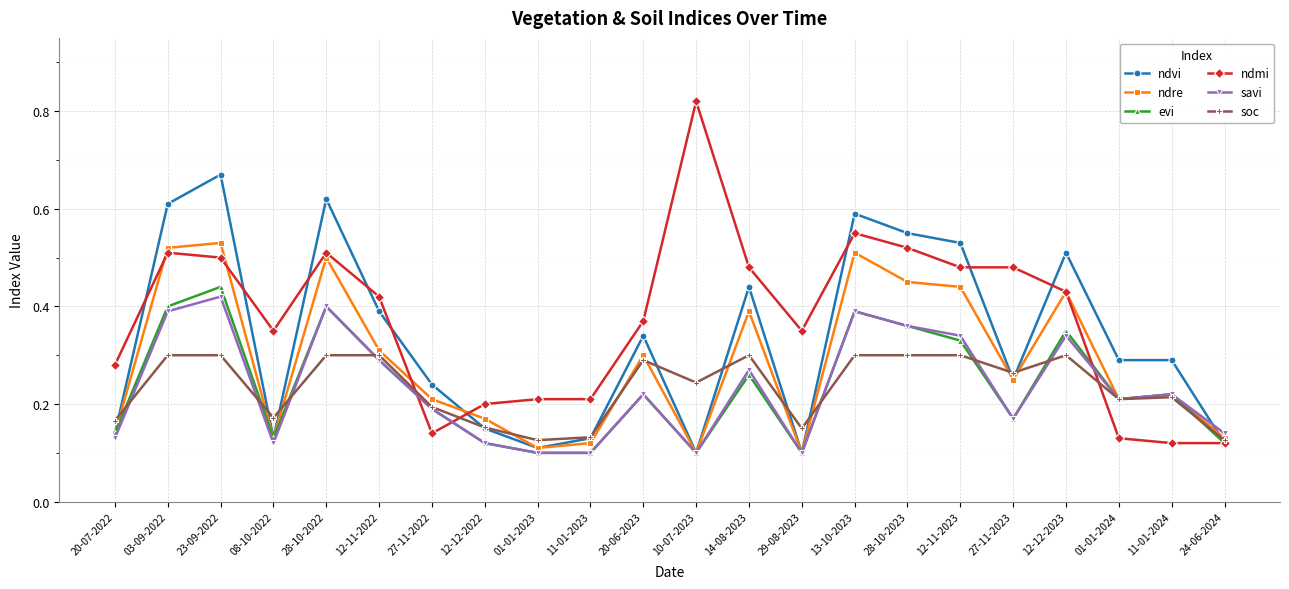

True or false: ndmi has more than 1 points higher than both neighbors.

True